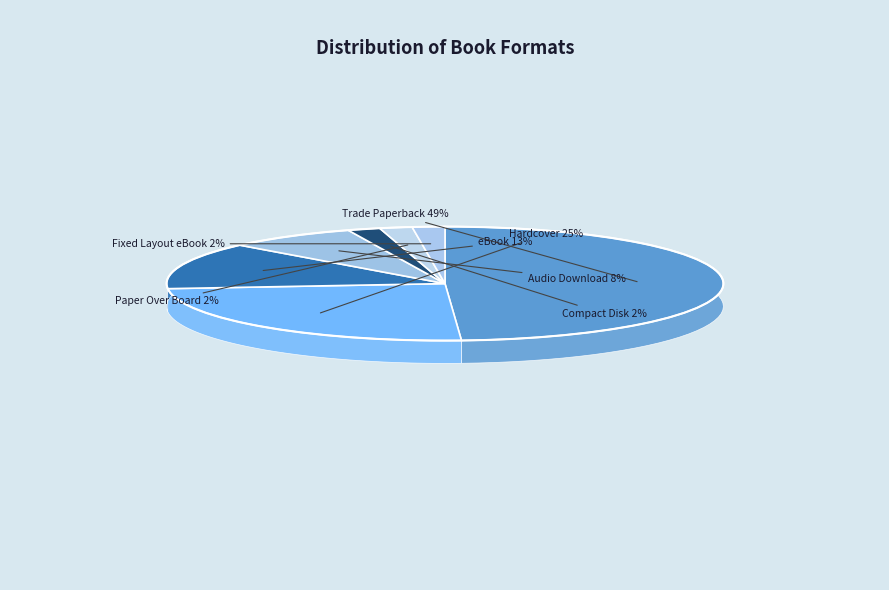

Approximately how many times larger is the value at eBook compared to Trade Paperback?

0.3